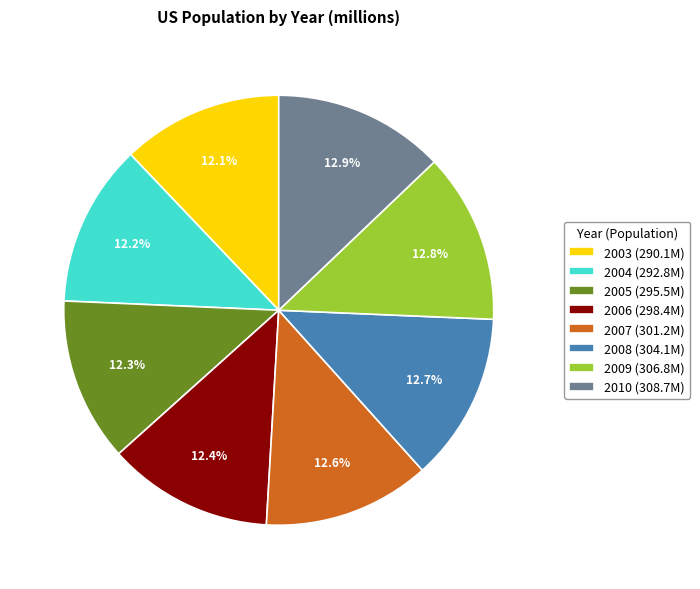

To the nearest percent, what portion does 2010 represent?

13%